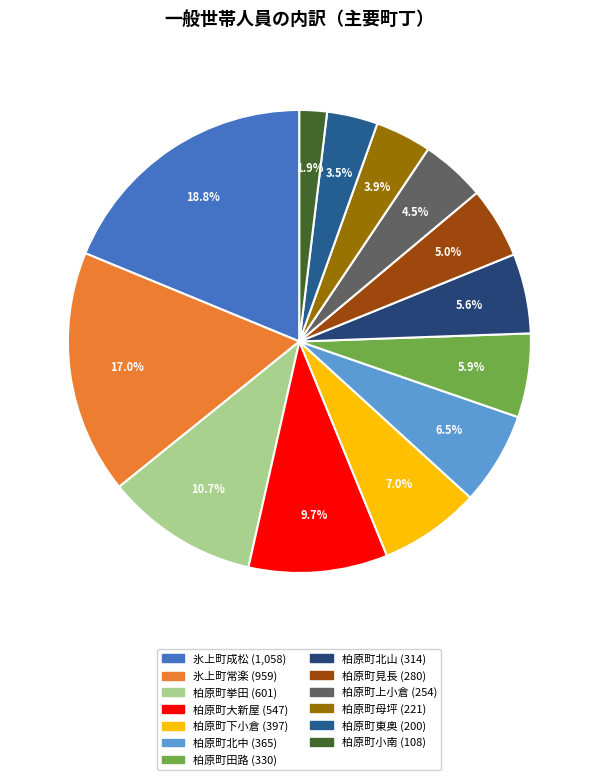

Is there a majority slice in this chart?

No